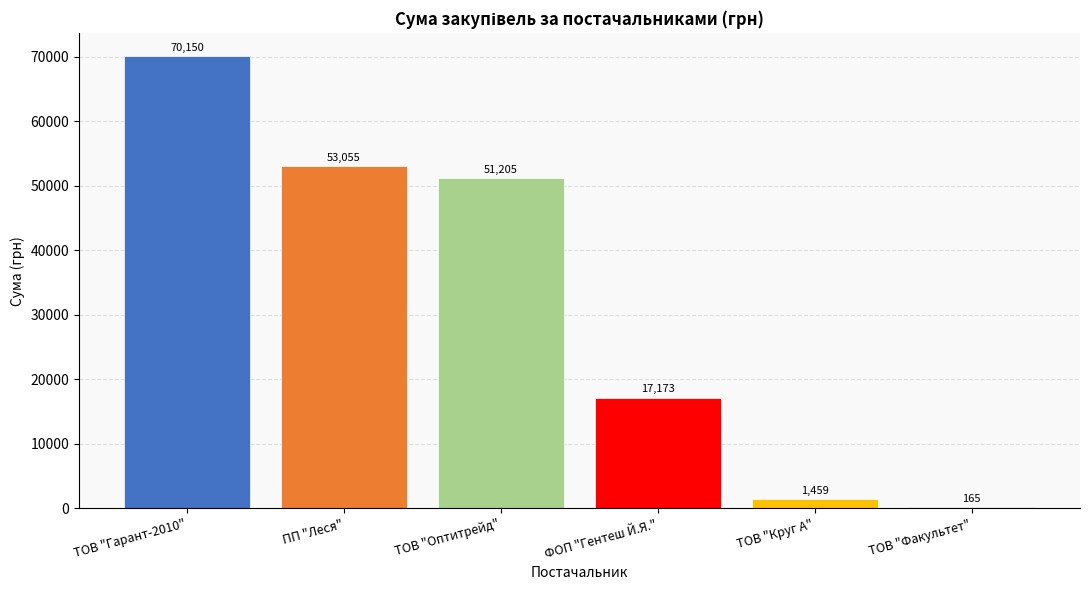

Read the value at ТОВ "Гарант-2010".

70149.9